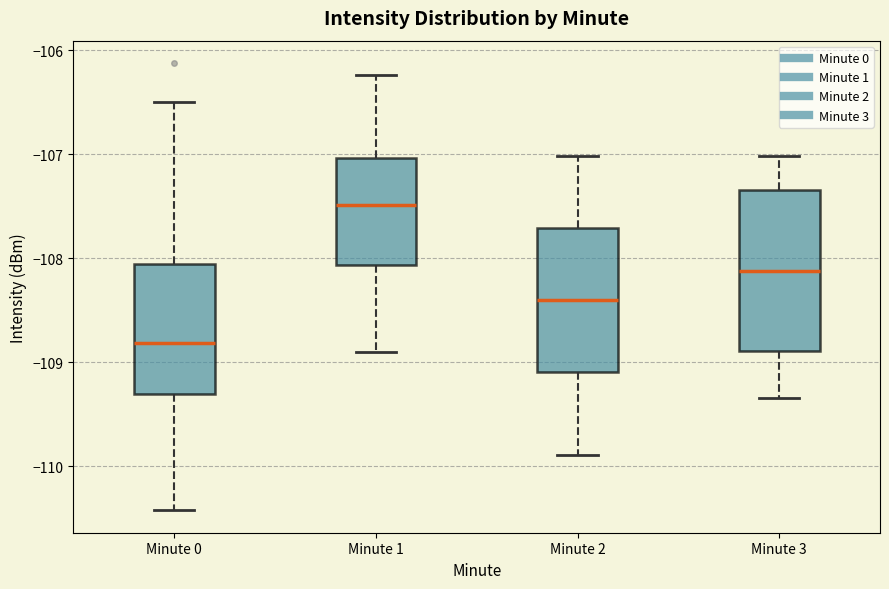

Reading left to right, transcribe this box plot: for each box, give where its median line is, the range the box spans, and where its two whiskers end, as read against the y-axis. The values are not printed on the chart, so give them approximately, as read against the axis.

Minute 0: median -108.8, box -109.3 to -108.1, whiskers -110.4 to -106.5
Minute 1: median -107.5, box -108.1 to -107.0, whiskers -108.9 to -106.2
Minute 2: median -108.4, box -109.1 to -107.7, whiskers -109.9 to -107.0
Minute 3: median -108.1, box -108.9 to -107.3, whiskers -109.3 to -107.0